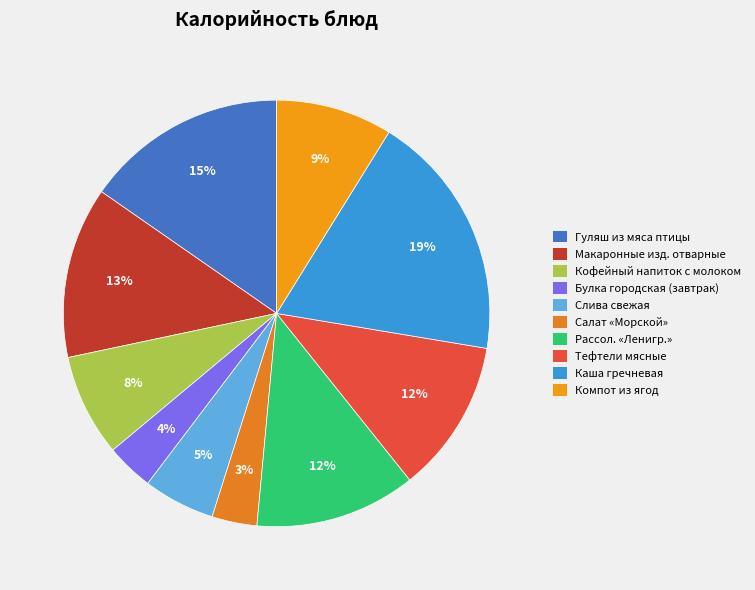

Is the sum of Компот из ягод and Макаронные изд. отварные greater than half?

No